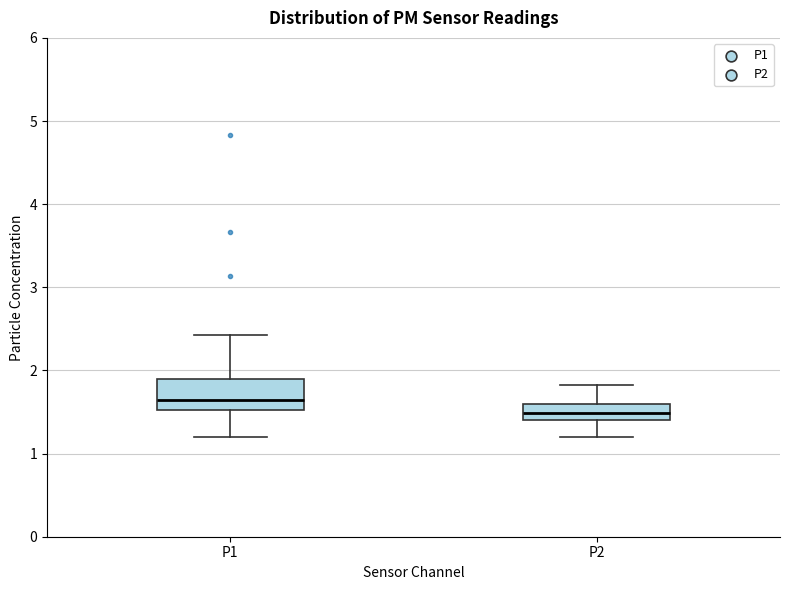

Reading left to right, transcribe this box plot: for each box, give where its median line is, the range the box spans, and where its two whiskers end, as read against the y-axis. The values are not printed on the chart, so give them approximately, as read against the axis.

P1: median 1.7, box 1.5 to 1.9, whiskers 1.2 to 2.4
P2: median 1.5, box 1.4 to 1.6, whiskers 1.2 to 1.8